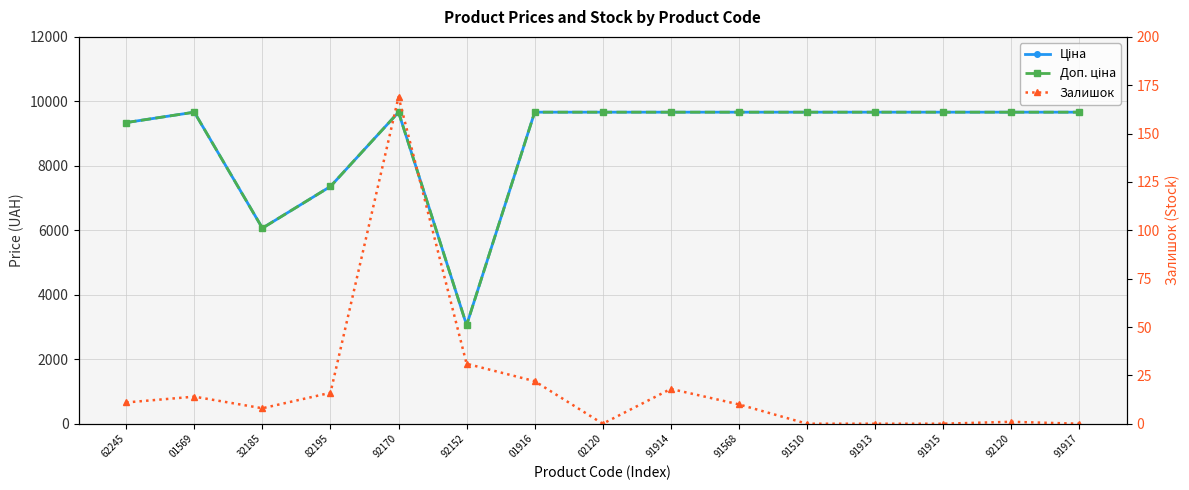

Which series has the largest total across all categories?

Доп. ціна